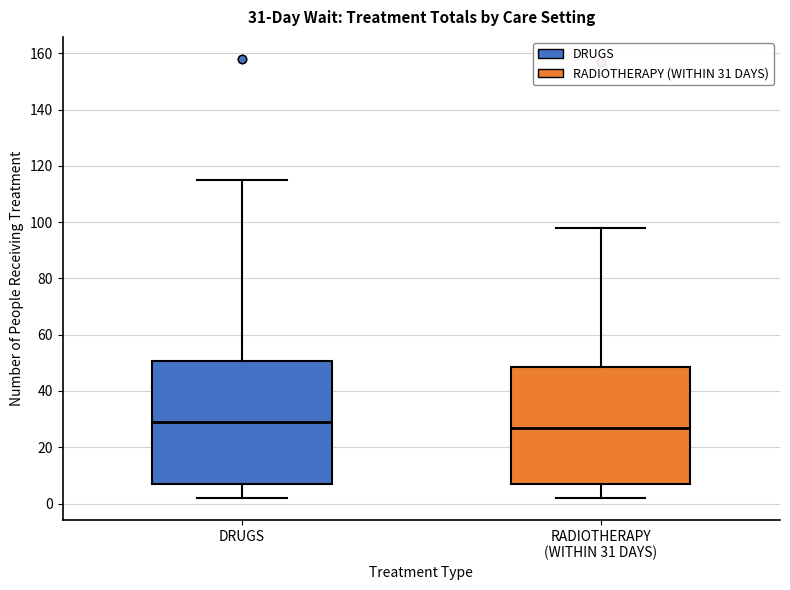

Which box's median line is the highest?

DRUGS